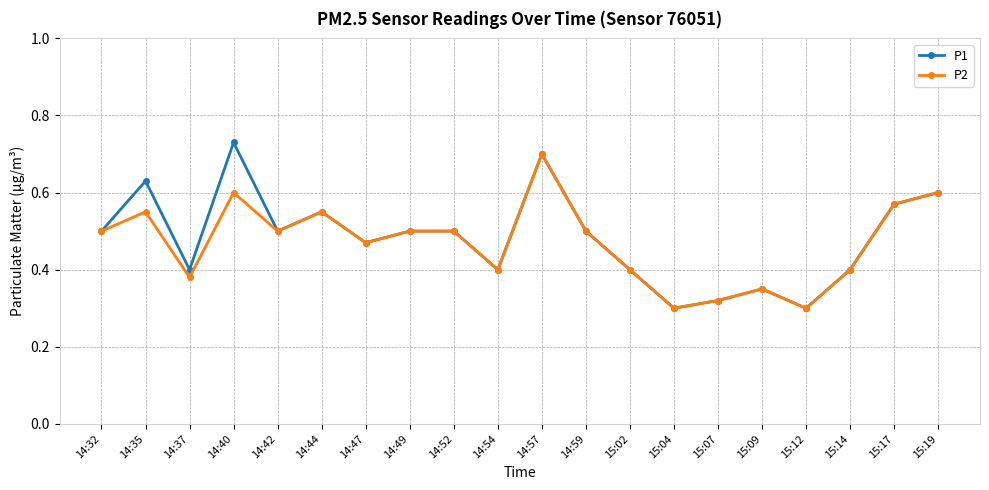

Where is the first local maximum for P1?

14:35